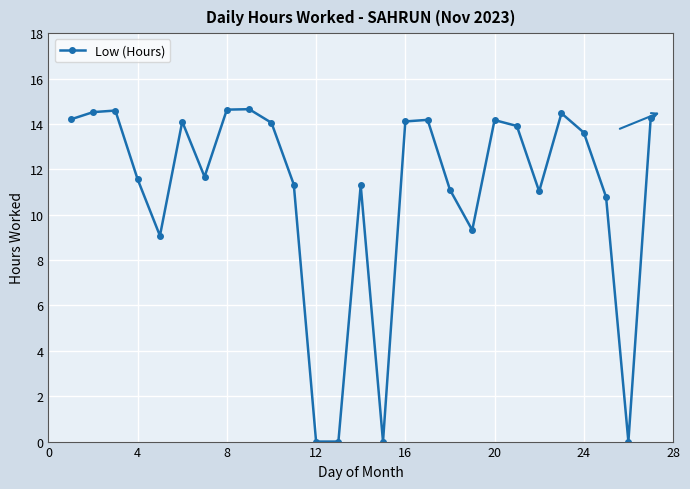

How many data points are above 13?

14